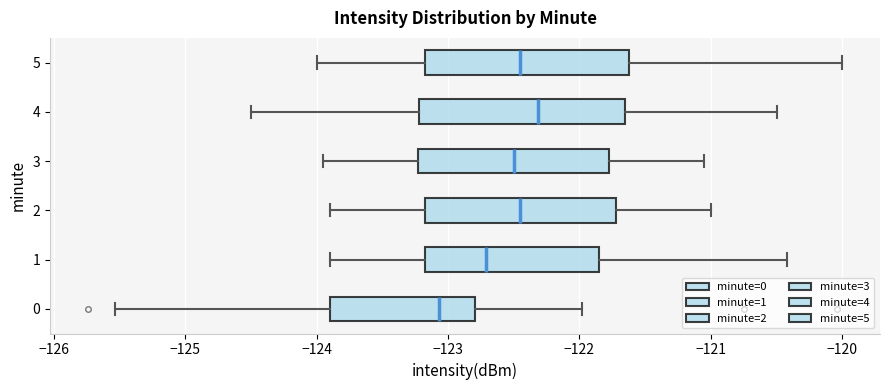

Reading bottom to top, read every box against the x-axis: the position of its median line, the range the box covers, and the ends of its whiskers. The values are not printed on the chart, so give them approximately, as read against the axis.

0: median -123.1, box -123.9 to -122.8, whiskers -125.5 to -122.0
1: median -122.7, box -123.2 to -121.8, whiskers -123.9 to -120.4
2: median -122.4, box -123.2 to -121.7, whiskers -123.9 to -121.0
3: median -122.5, box -123.2 to -121.8, whiskers -123.9 to -121.0
4: median -122.3, box -123.2 to -121.7, whiskers -124.5 to -120.5
5: median -122.4, box -123.2 to -121.6, whiskers -124.0 to -120.0